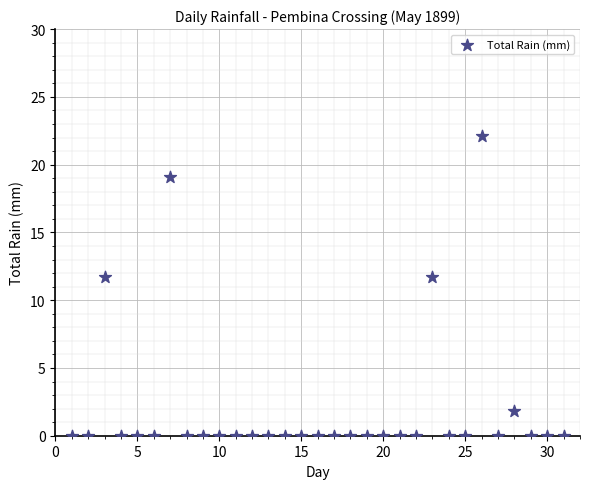

What is the range of X values (max minus min)?

30.0